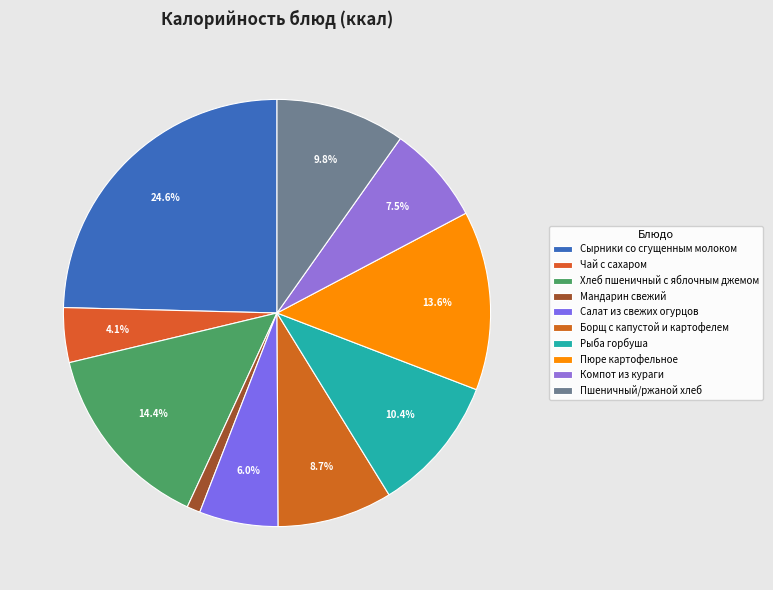

Count the number of slices in the pie.

10